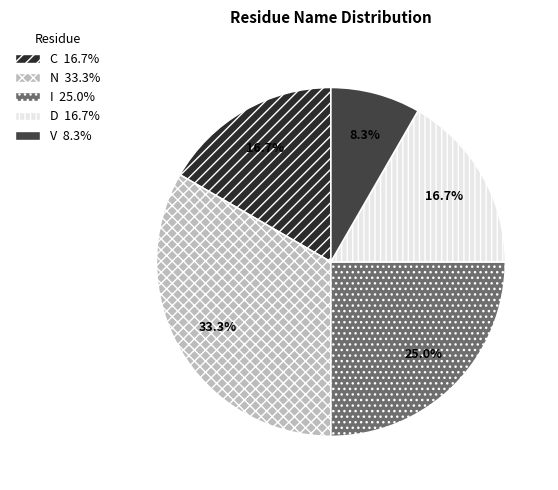

Does N represent more than half of the total?

No